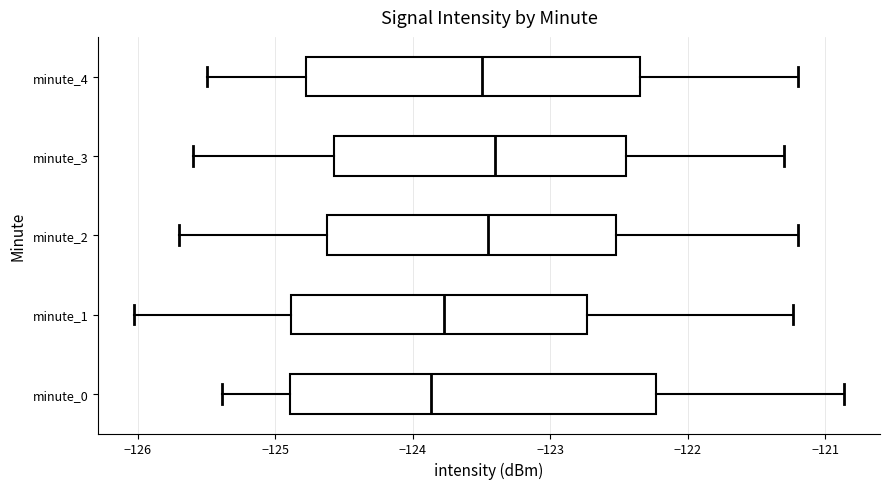

Reading bottom to top, read every box against the x-axis: the position of its median line, the range the box covers, and the ends of its whiskers. The values are not printed on the chart, so give them approximately, as read against the axis.

minute_0: median -123.9, box -124.9 to -122.2, whiskers -125.4 to -120.9
minute_1: median -123.8, box -124.9 to -122.7, whiskers -126.0 to -121.2
minute_2: median -123.4, box -124.6 to -122.5, whiskers -125.7 to -121.2
minute_3: median -123.4, box -124.6 to -122.4, whiskers -125.6 to -121.3
minute_4: median -123.5, box -124.8 to -122.3, whiskers -125.5 to -121.2